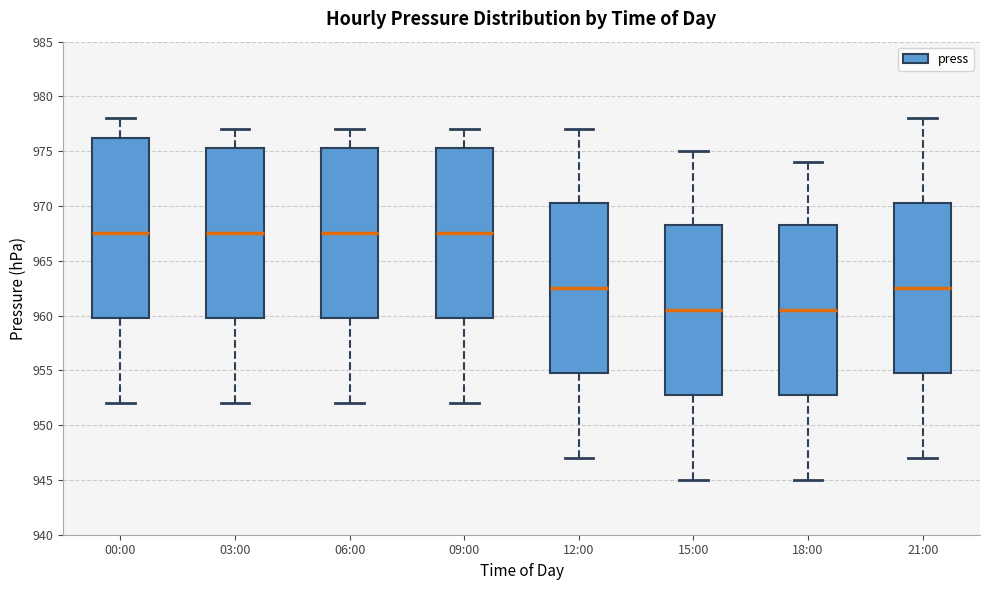

Reading left to right, transcribe this box plot: for each box, give where its median line is, the range the box spans, and where its two whiskers end, as read against the y-axis. The values are not printed on the chart, so give them approximately, as read against the axis.

00:00: median 967.5, box 960.0 to 976.5, whiskers 952.0 to 978.0
03:00: median 967.5, box 960.0 to 975.5, whiskers 952.0 to 977.0
06:00: median 967.5, box 960.0 to 975.5, whiskers 952.0 to 977.0
09:00: median 967.5, box 960.0 to 975.5, whiskers 952.0 to 977.0
12:00: median 962.5, box 955.0 to 970.5, whiskers 947.0 to 977.0
15:00: median 960.5, box 953.0 to 968.5, whiskers 945.0 to 975.0
18:00: median 960.5, box 953.0 to 968.5, whiskers 945.0 to 974.0
21:00: median 962.5, box 955.0 to 970.5, whiskers 947.0 to 978.0